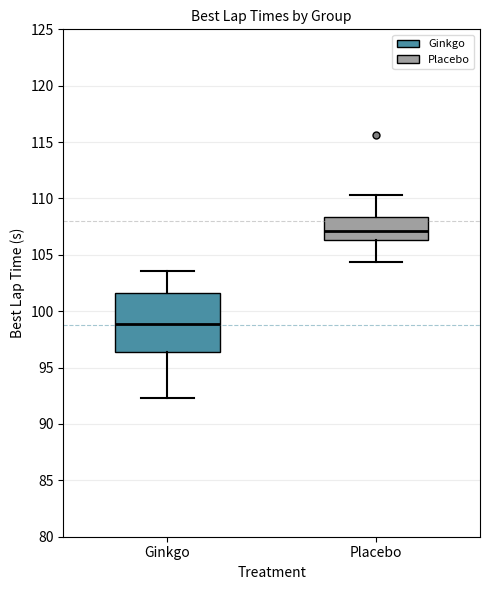

Reading left to right, read every box against the y-axis: the position of its median line, the range the box covers, and the ends of its whiskers. The values are not printed on the chart, so give them approximately, as read against the axis.

Ginkgo: median 99.0, box 96.5 to 101.5, whiskers 92.5 to 103.5
Placebo: median 107.0, box 106.5 to 108.5, whiskers 104.5 to 110.5